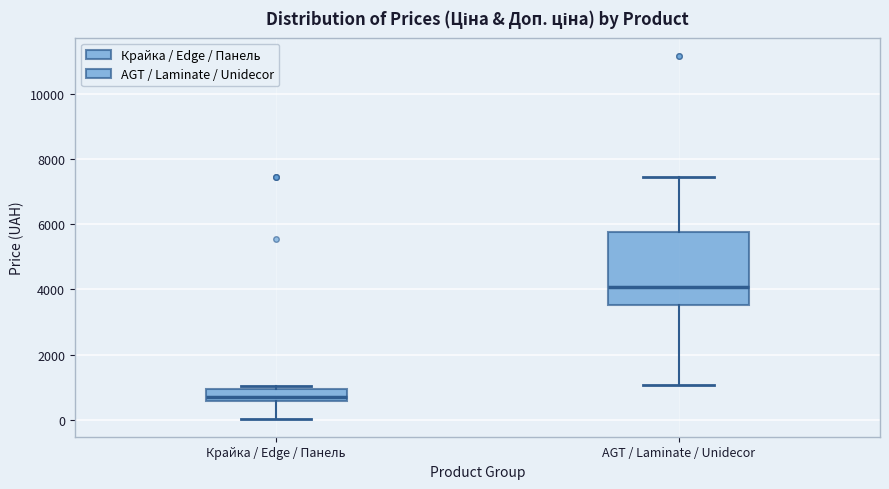

Which box has the highest median line?

AGT / Laminate / Unidecor